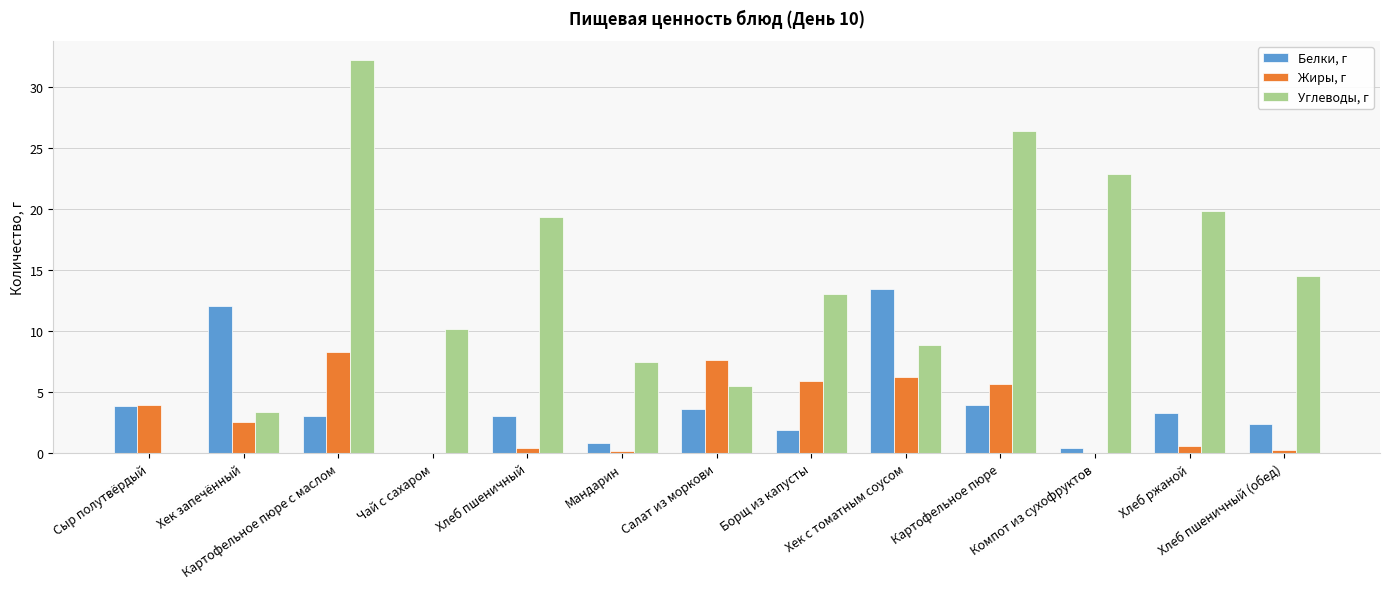

Count the number of data series in this chart.

3